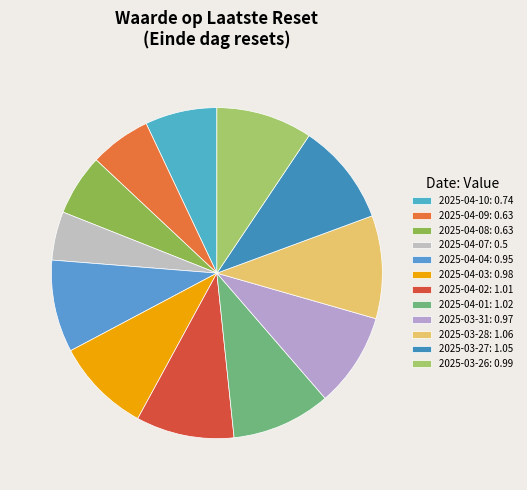

Combined, do 2025-04-08 and 2025-04-01 account for over 50%?

No